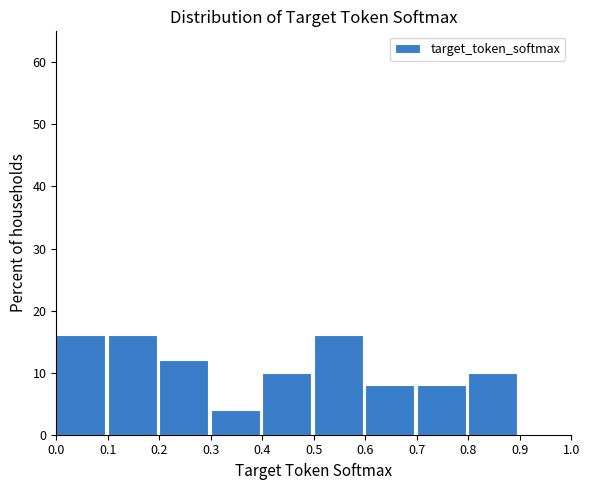

Reading left to right, transcribe this chart: for each bar, give the range it covers on the x-axis and its height. The values are not printed on the chart, so give them approximately, as read against the axis.

0.0 to 0.1: 16
0.1 to 0.2: 16
0.2 to 0.3: 12
0.3 to 0.4: 4
0.4 to 0.5: 10
0.5 to 0.6: 16
0.6 to 0.7: 8
0.7 to 0.8: 8
0.8 to 0.9: 10
0.9 to 1.0: 0